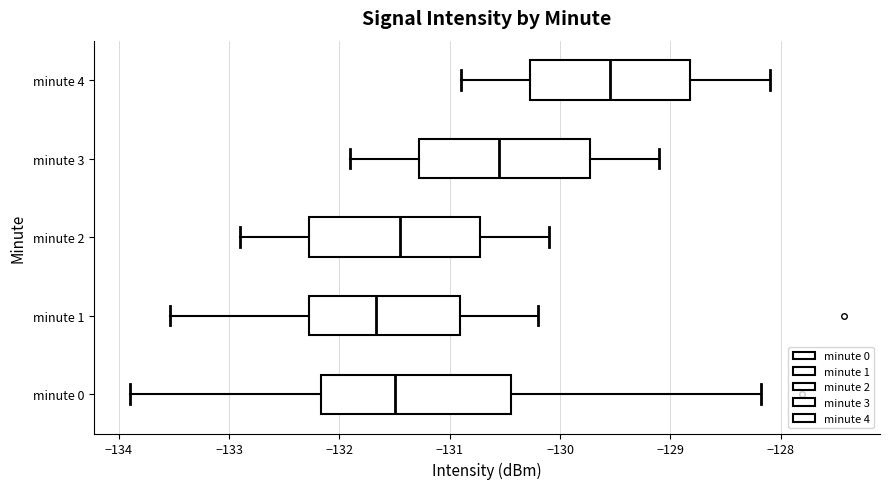

Reading bottom to top, read every box against the x-axis: the position of its median line, the range the box covers, and the ends of its whiskers. The values are not printed on the chart, so give them approximately, as read against the axis.

minute 0: median -131.5, box -132.2 to -130.4, whiskers -133.9 to -128.2
minute 1: median -131.7, box -132.3 to -130.9, whiskers -133.5 to -130.2
minute 2: median -131.4, box -132.3 to -130.7, whiskers -132.9 to -130.1
minute 3: median -130.5, box -131.3 to -129.7, whiskers -131.9 to -129.1
minute 4: median -129.5, box -130.3 to -128.8, whiskers -130.9 to -128.1